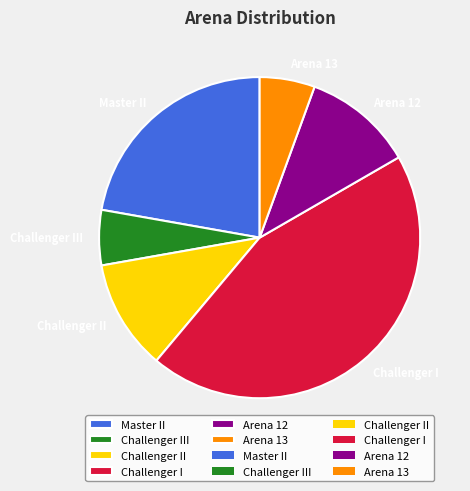

What is the largest slice in the pie chart?

Challenger I